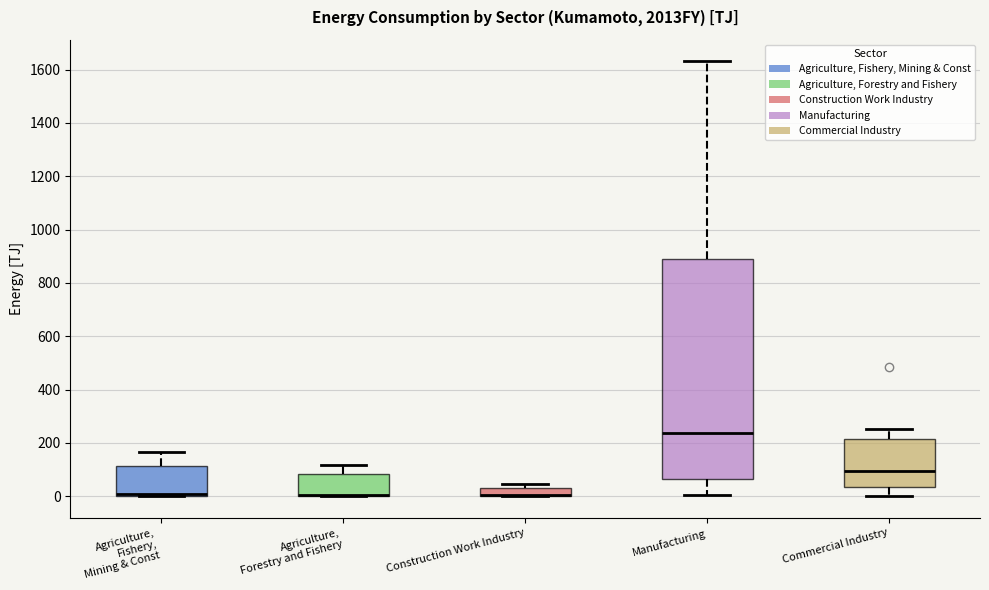

Which box is the tallest, from its lower edge to its upper edge?

Manufacturing